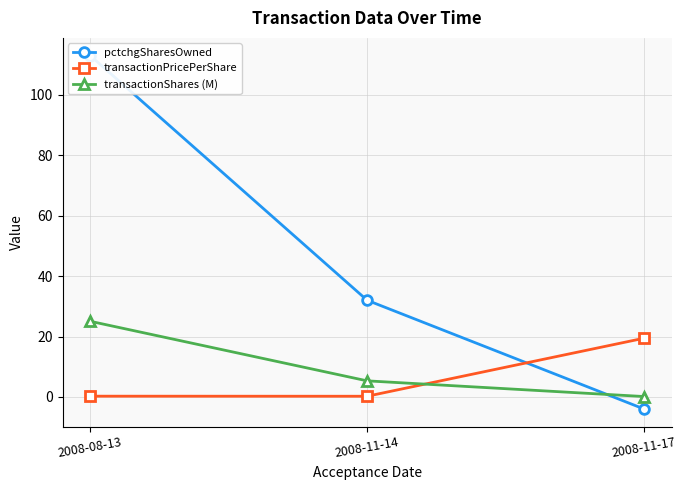

Which label corresponds to the smallest value in the chart?

2008-11-17